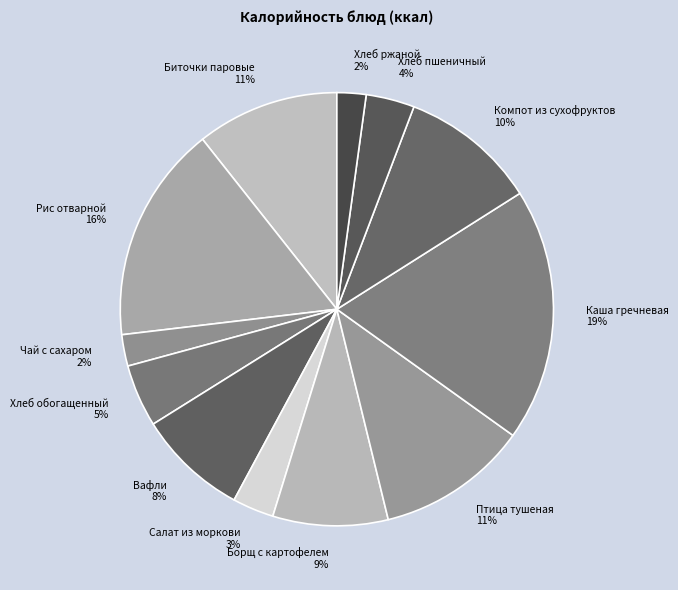

How many segments does this pie chart have?

12